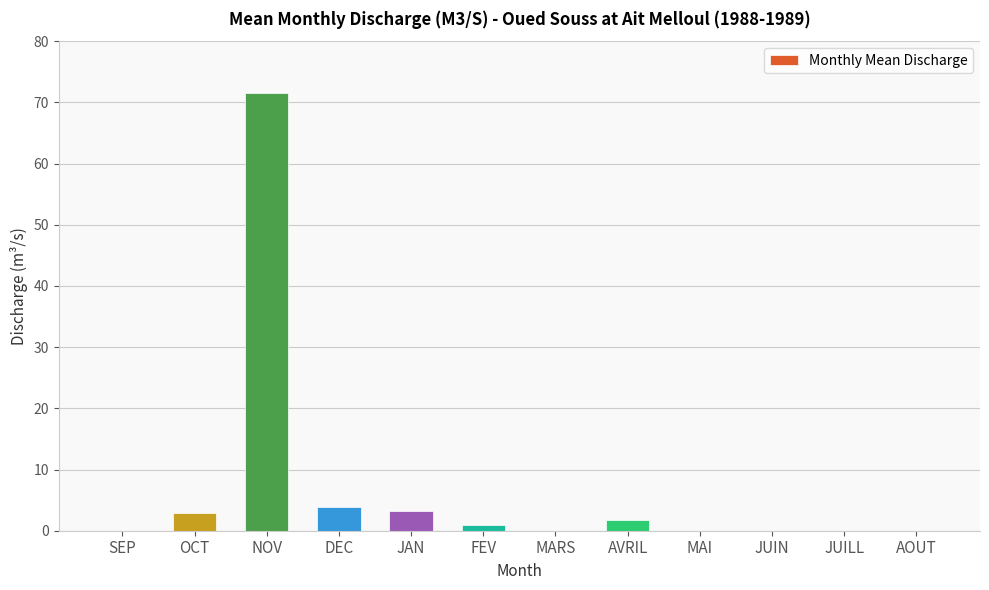

What is the sum of all values?

84.3